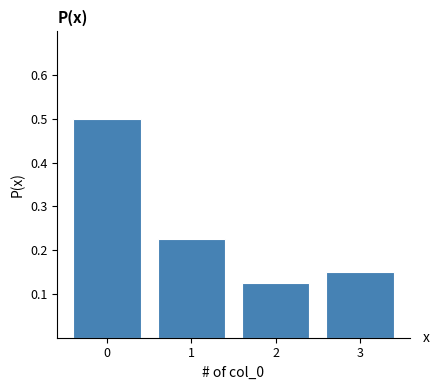

True or false: the data shows 0.1 at 1.

False